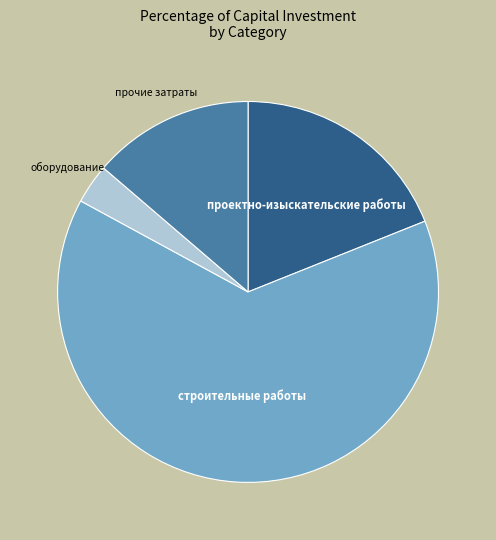

Is there any slice that represents more than half of the pie?

Yes